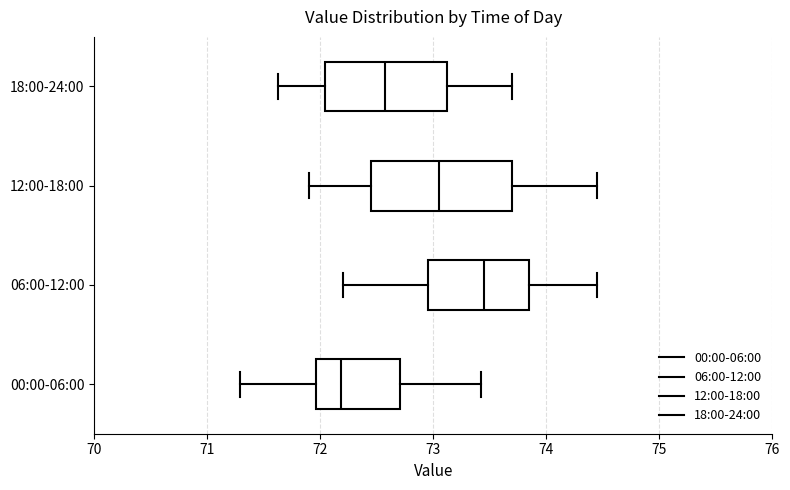

Where is the left edge of the box for 12:00-18:00 on the x-axis? The values are not printed on the chart, so give them approximately, as read against the axis.

72.5